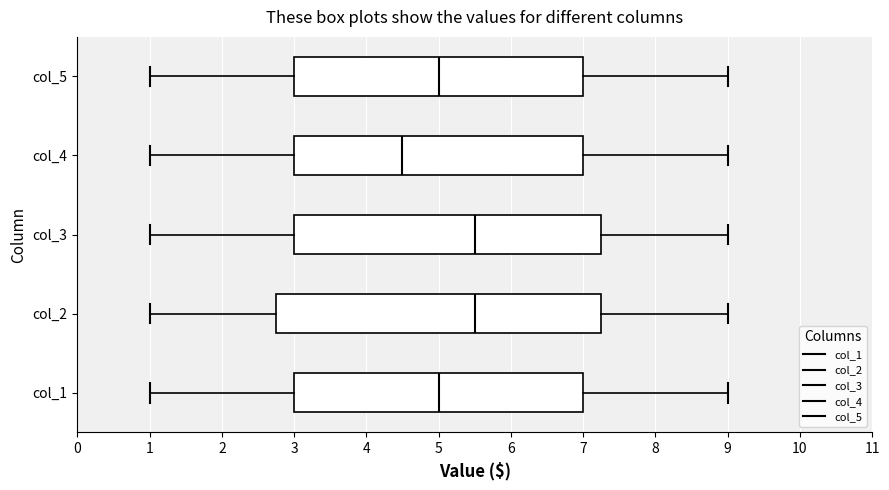

Comparing the boxes themselves (not the whiskers), which one is the widest?

col_2